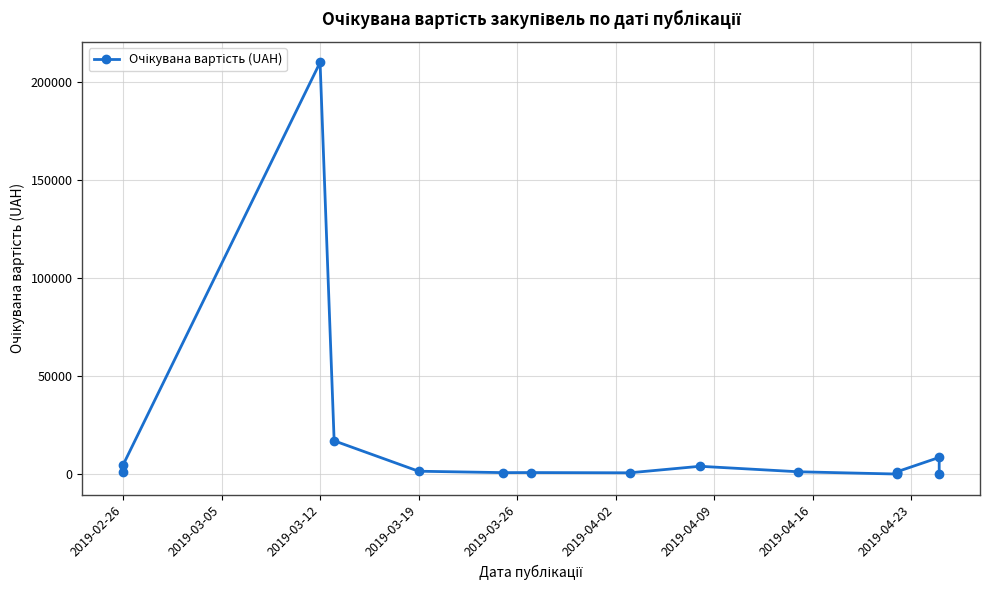

What is the label of the 15th point from the right?

2019-02-26